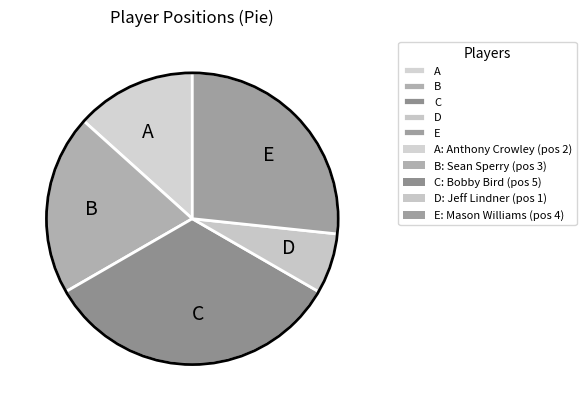

Which slice is the largest?

C